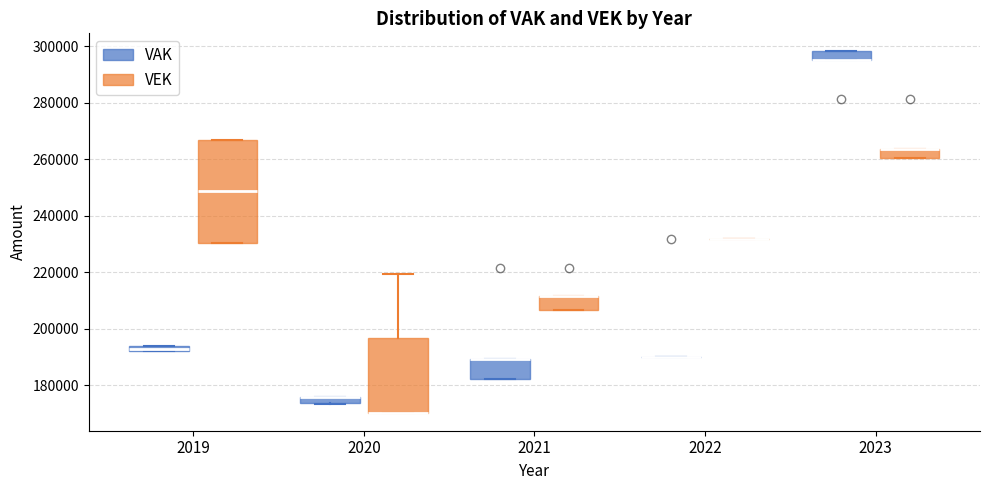

Which box is the tallest, from its lower edge to its upper edge?

2019 (VEK)